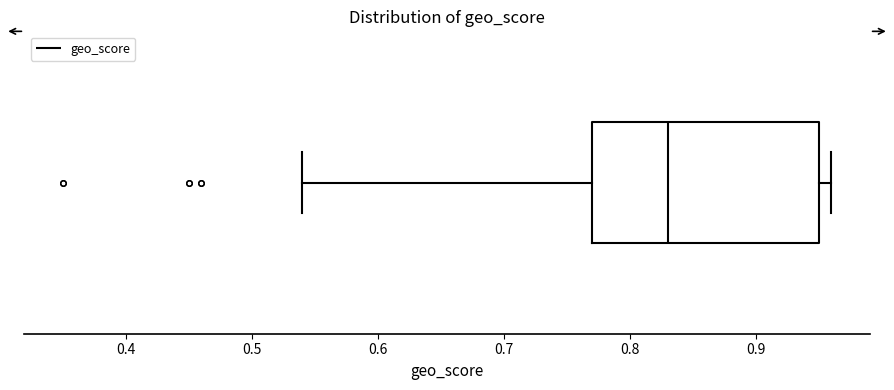

Read this box plot against the x-axis: the position of the median line, the range covered by the box, and the ends of both whiskers. The values are not printed on the chart, so give them approximately, as read against the axis.

median 0.83, box 0.77 to 0.95, whiskers 0.54 to 0.96